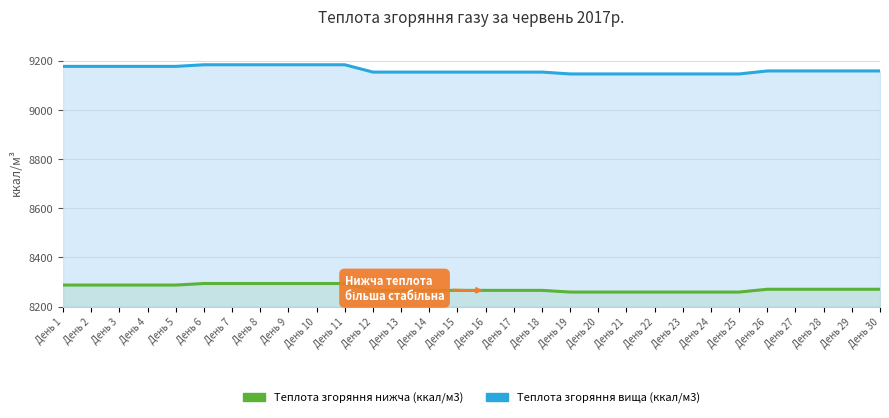

The Теплота згоряння вища (ккал/м3) series shows 5122.9 at День 29. True or false?

False